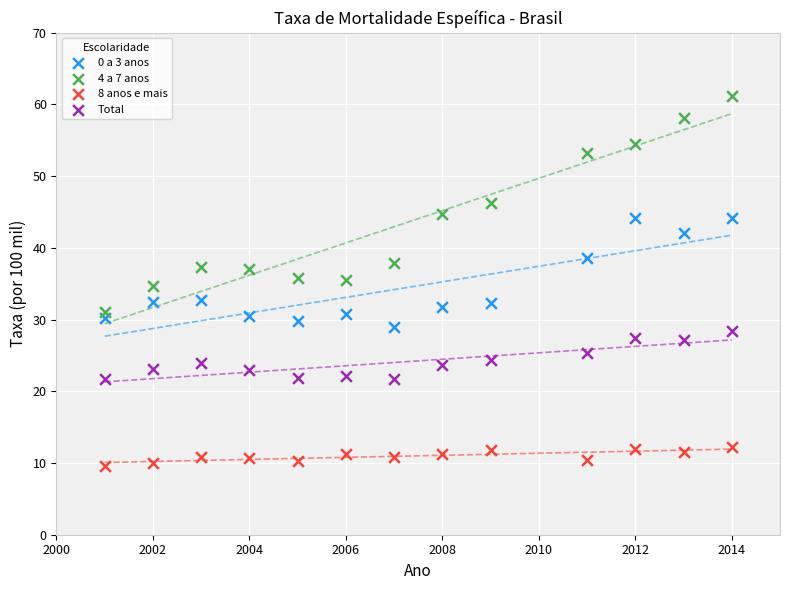

Which series has the widest spread of Y values?

4 a 7 anos